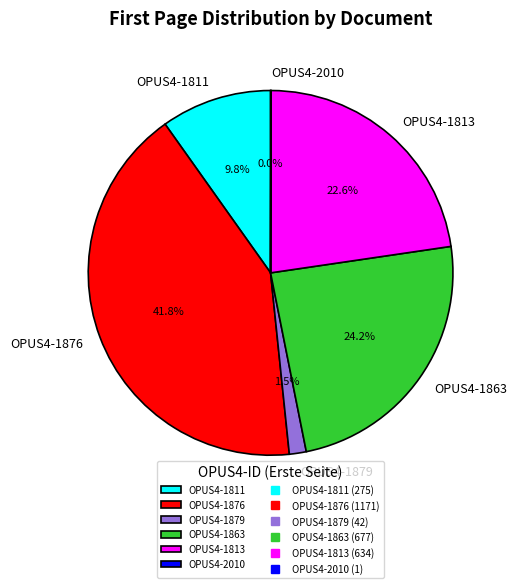

To the nearest percent, what is the difference between the largest and smallest slice percentages?

42%